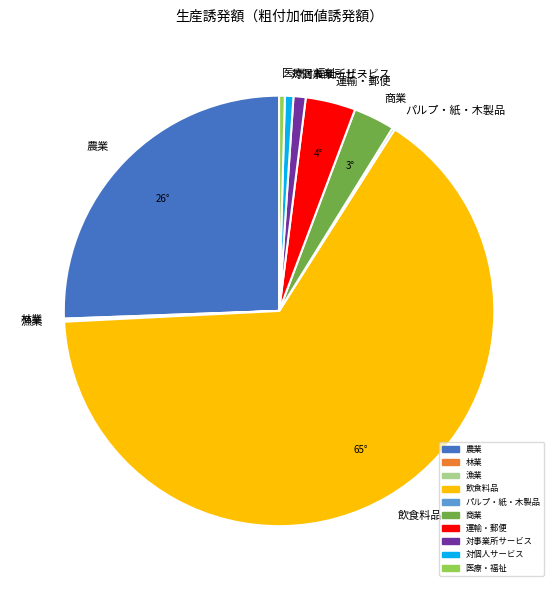

Do 農業 and 対事業所サービス together represent more than half of the pie?

No